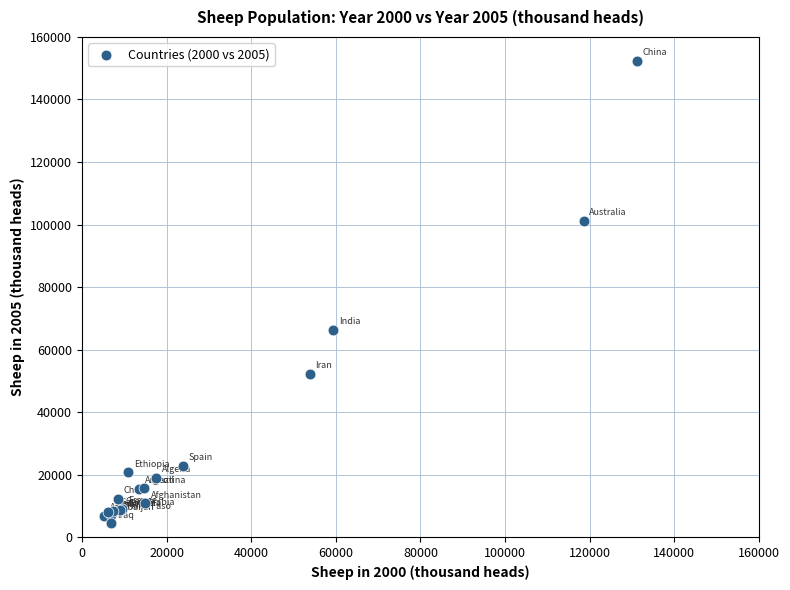

What Y value in the scatter plot is closest to 78377?

66319.0